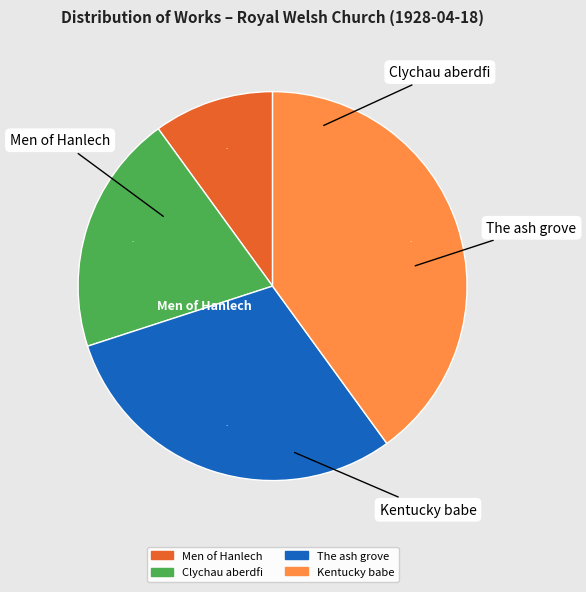

Between Kentucky babe and Clychau aberdfi, which is larger?

Kentucky babe